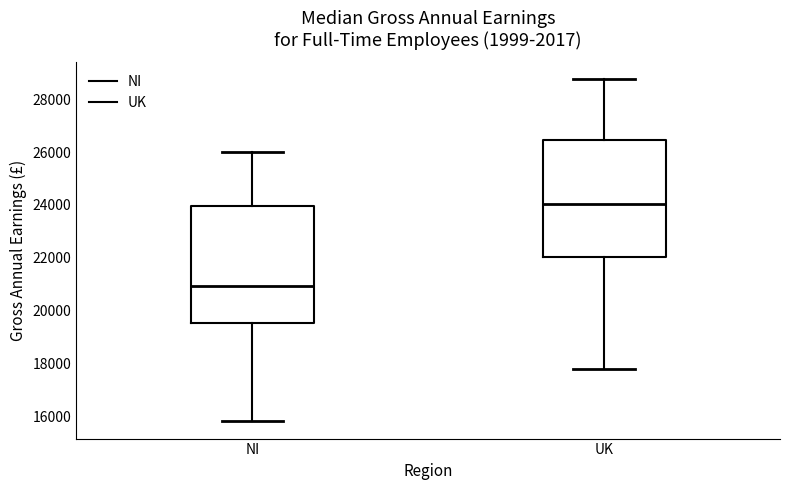

Reading left to right, transcribe this box plot: for each box, give where its median line is, the range the box spans, and where its two whiskers end, as read against the y-axis. The values are not printed on the chart, so give them approximately, as read against the axis.

NI: median 21000, box 19600 to 24000, whiskers 15800 to 26000
UK: median 24000, box 22000 to 26400, whiskers 17800 to 28800